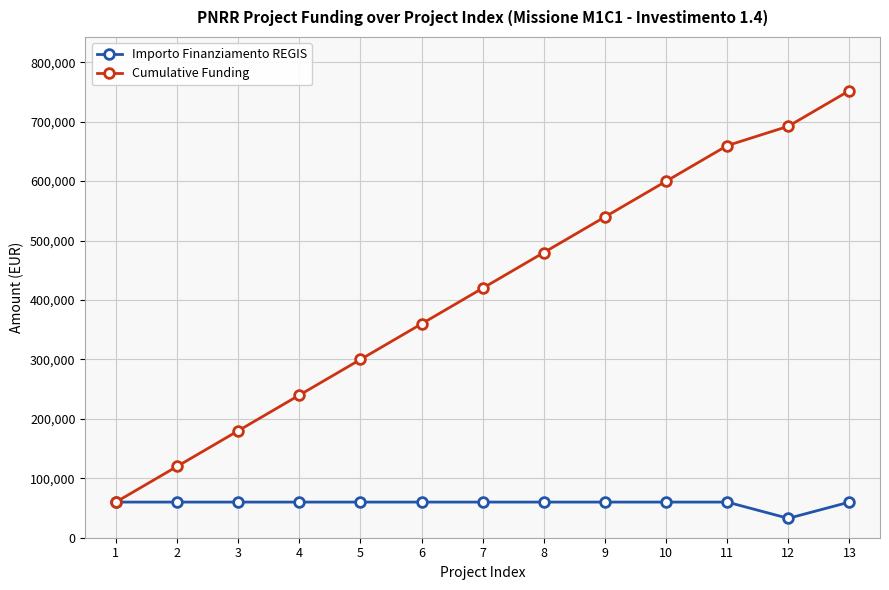

True or false: Cumulative Funding has a value of 752181 at 13.

True